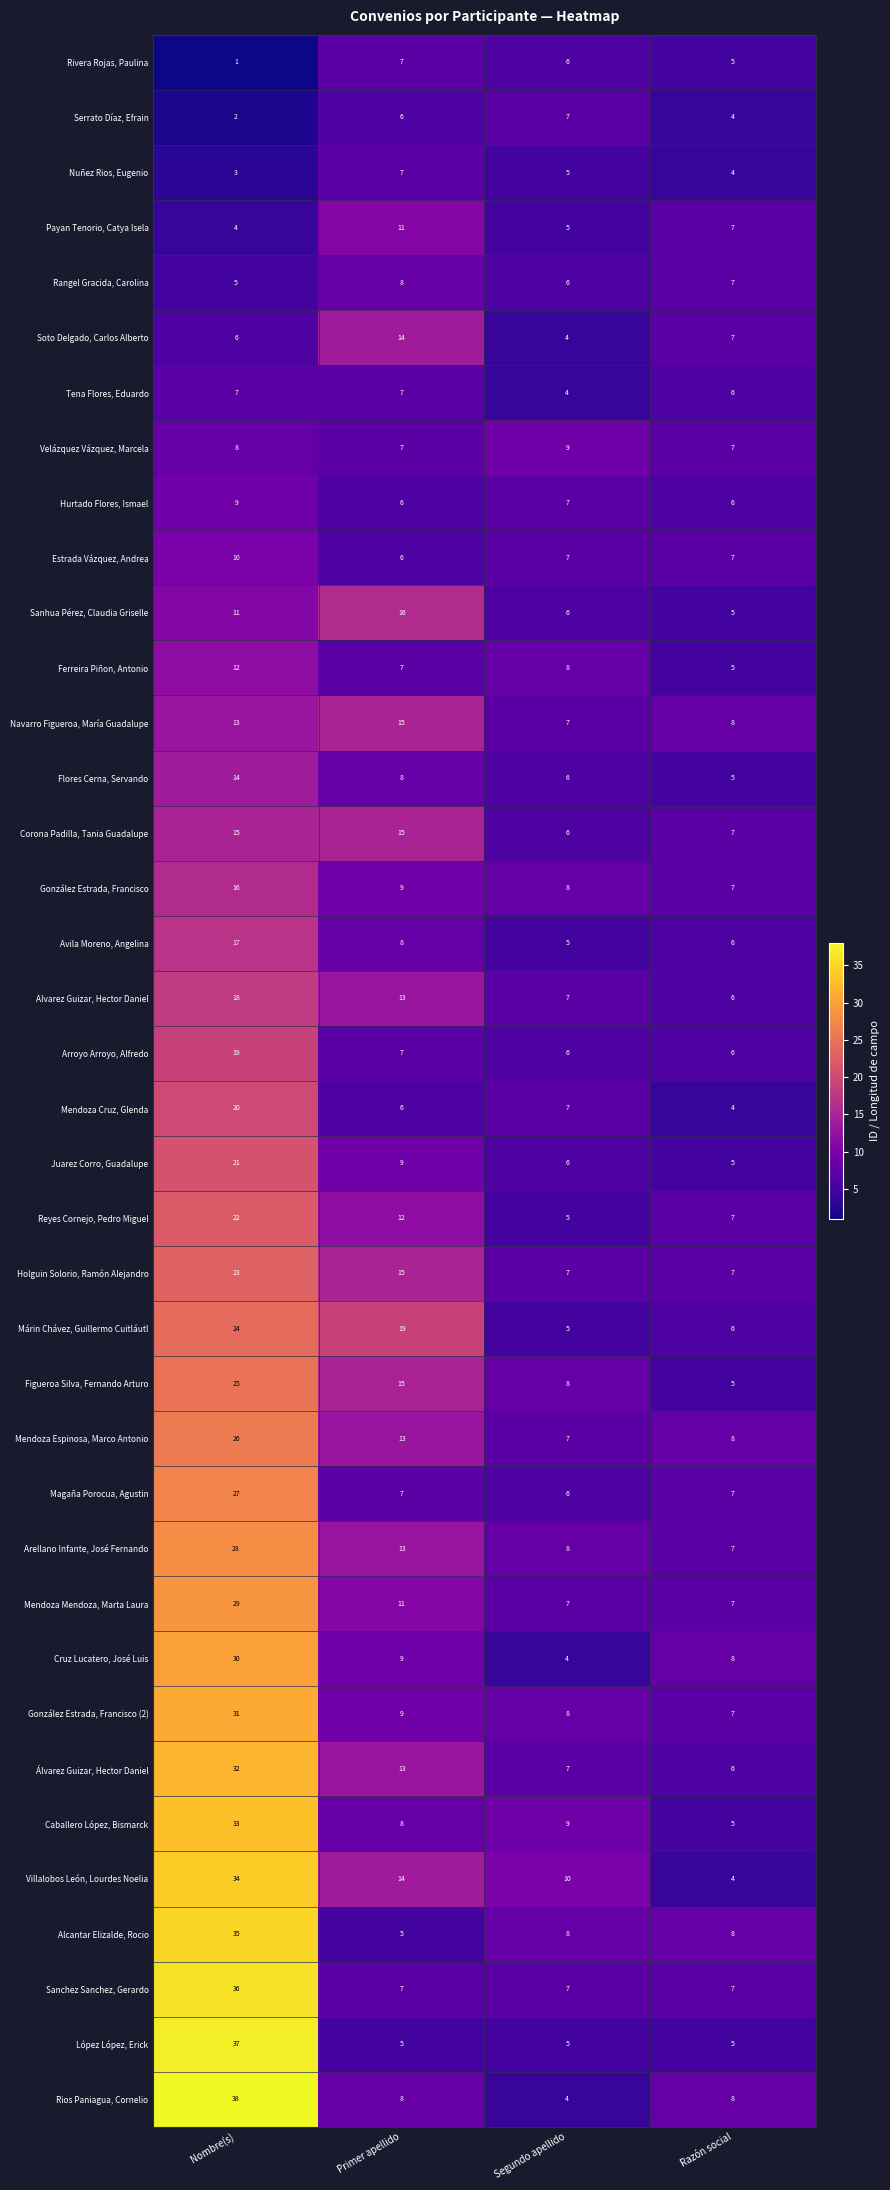

The value of Arroyo Arroyo, Alfredo at Razón social is 9. True or false?

False